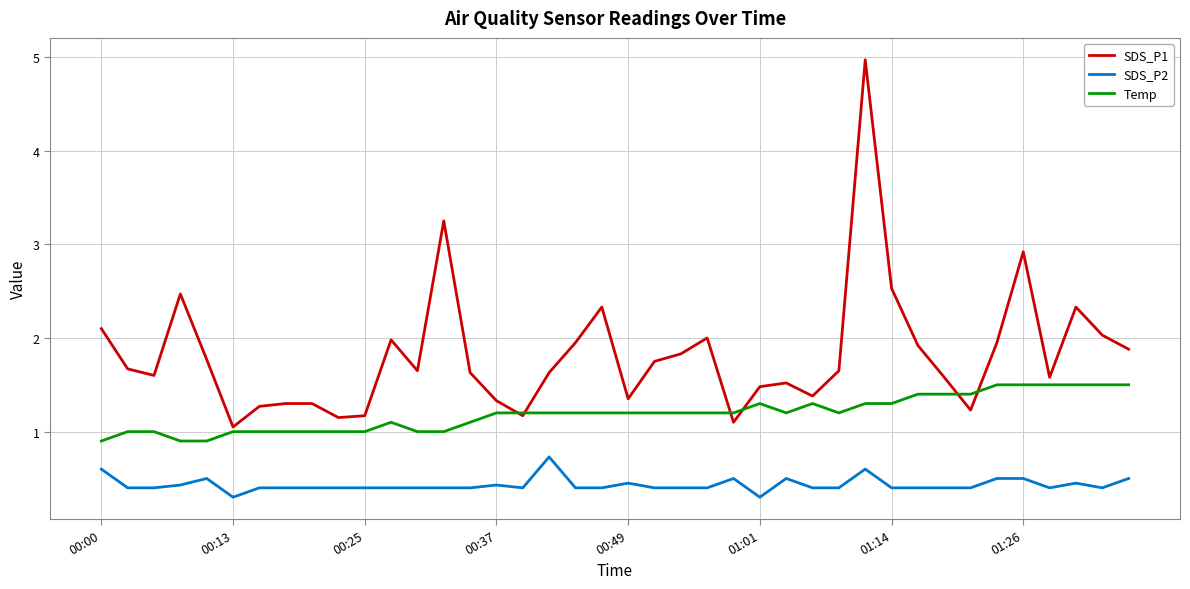

What are all the series names shown in the legend?

SDS_P1, SDS_P2, Temp